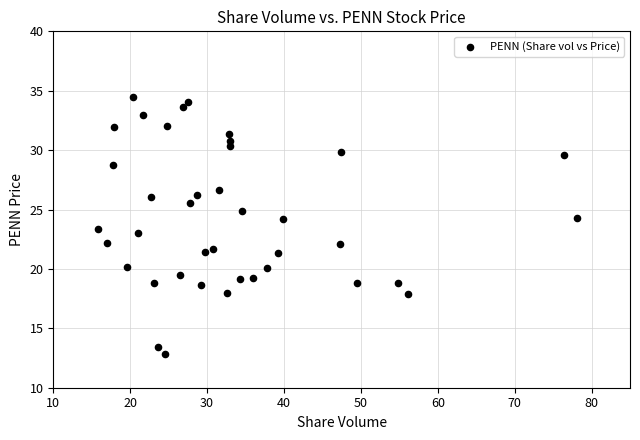

What is the range of Y values (max minus min)?

21.6